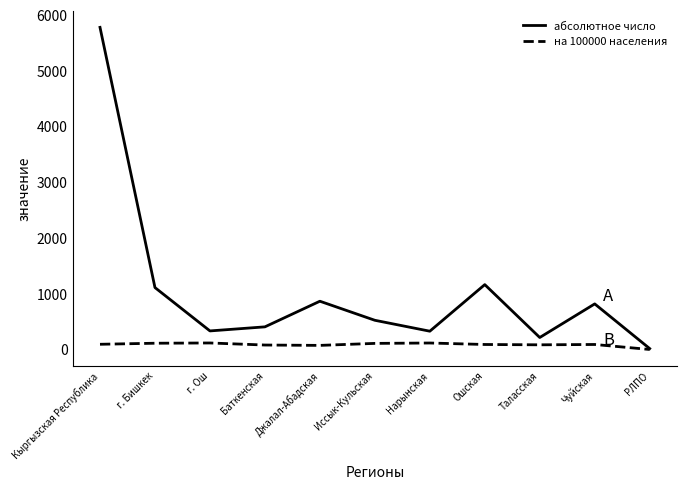

Which series has the largest range (max minus min)?

абсолютное число